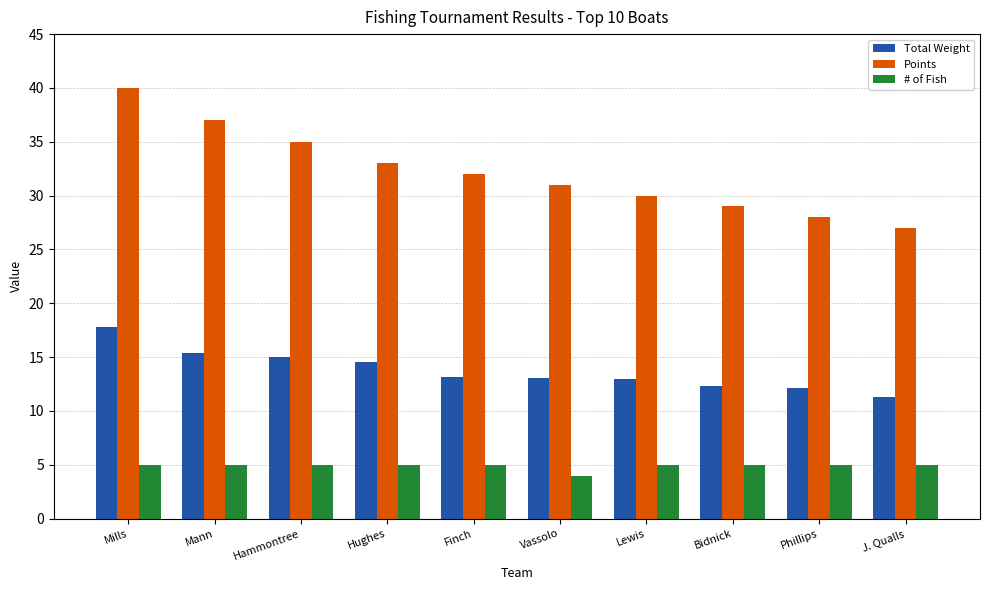

How many groups of bars are there?

10